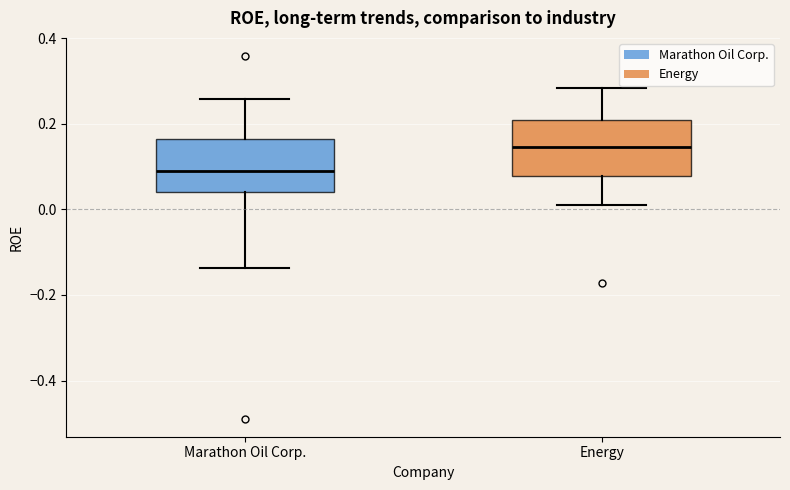

Reading left to right, read every box against the y-axis: the position of its median line, the range the box covers, and the ends of its whiskers. The values are not printed on the chart, so give them approximately, as read against the axis.

Marathon Oil Corp.: median 0.10, box 0.04 to 0.16, whiskers -0.14 to 0.26
Energy: median 0.14, box 0.08 to 0.20, whiskers 0.02 to 0.28